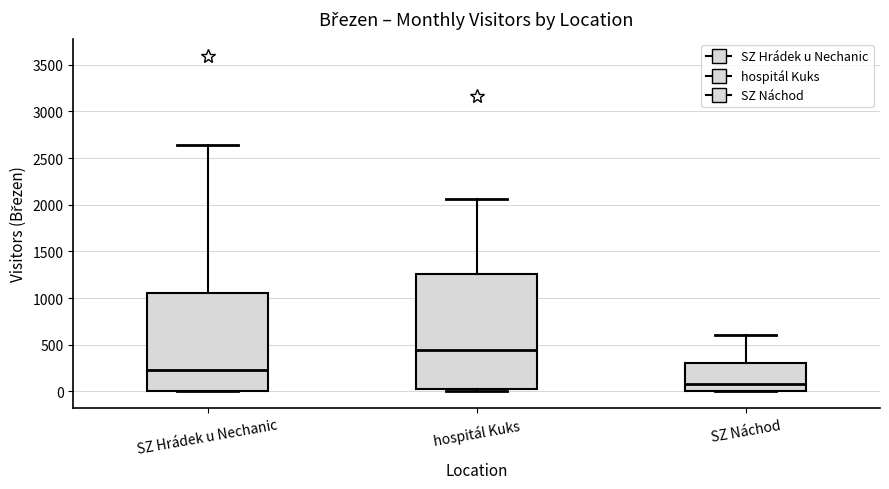

Which box has the highest median line?

hospitál Kuks